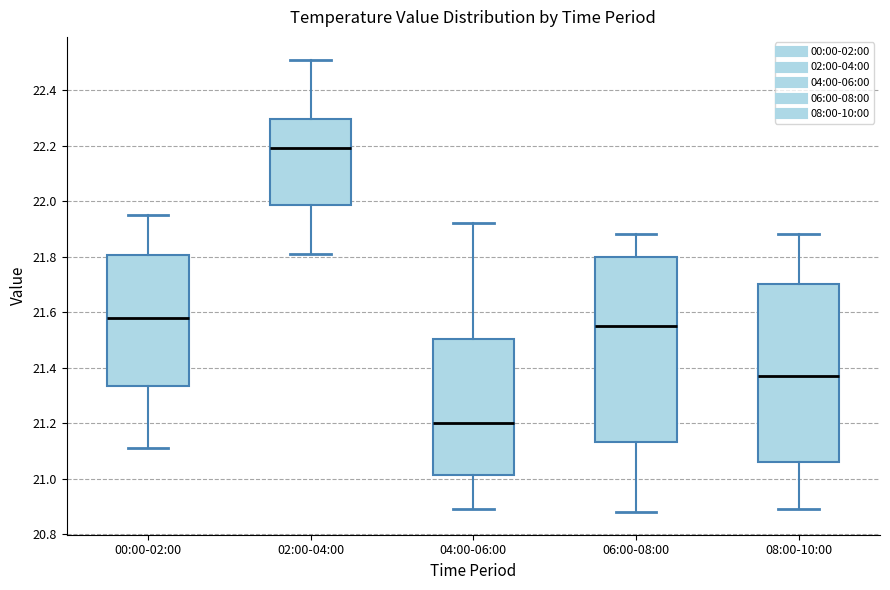

Where is the upper edge of the box for 02:00-04:00 on the y-axis? The values are not printed on the chart, so give them approximately, as read against the axis.

22.30